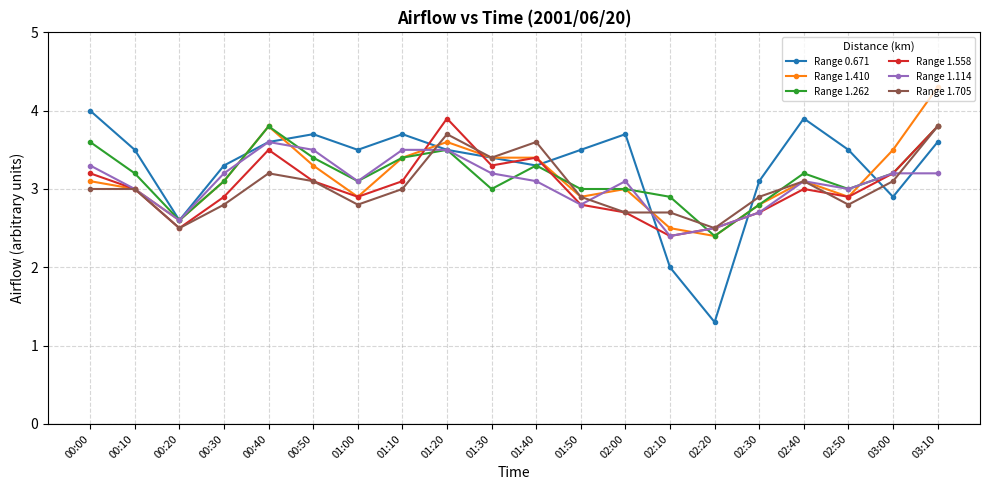

Read the Range 1.114 value at 03:00.

3.2